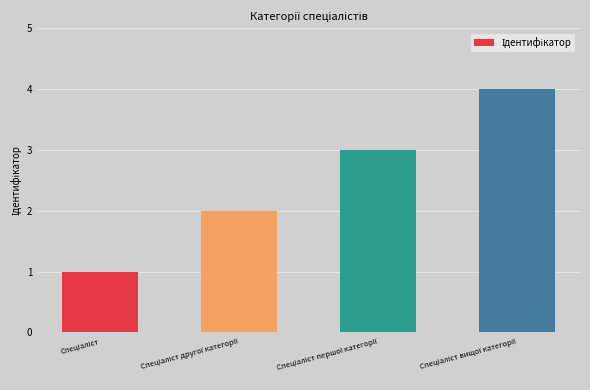

Does the chart contain any negative values?

No